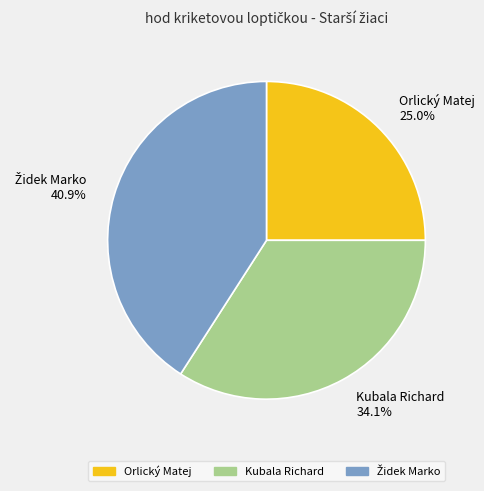

Which category has the smallest portion of the pie?

Orlický Matej